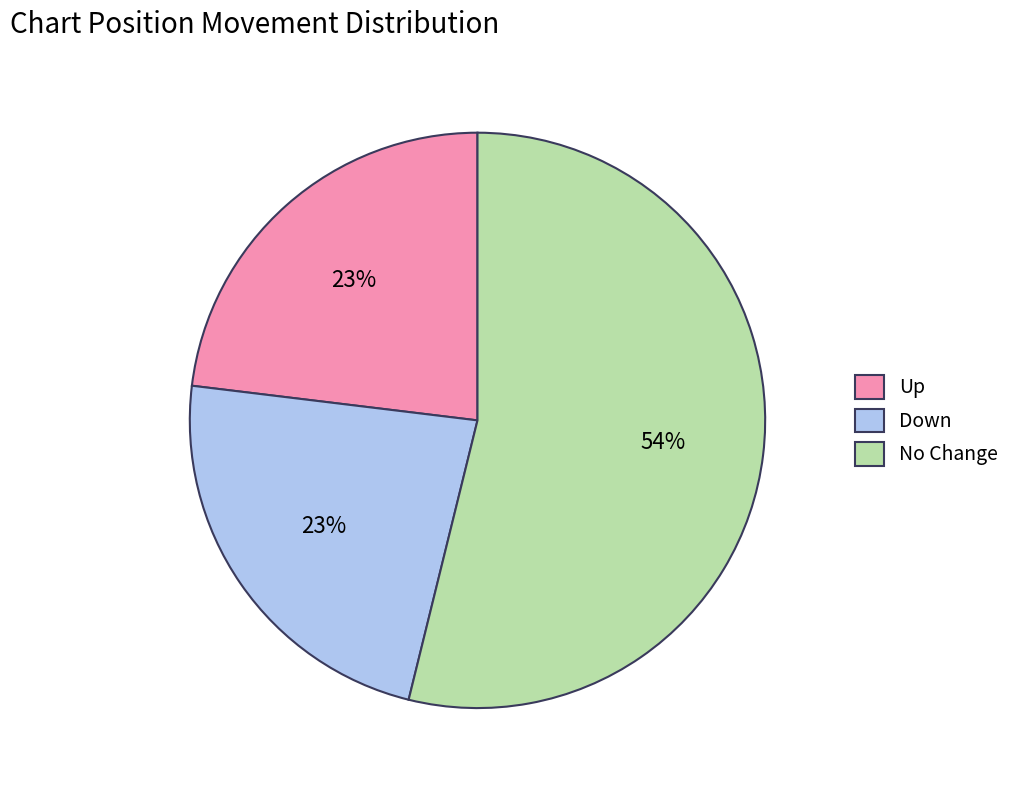

How many segments does this pie chart have?

3